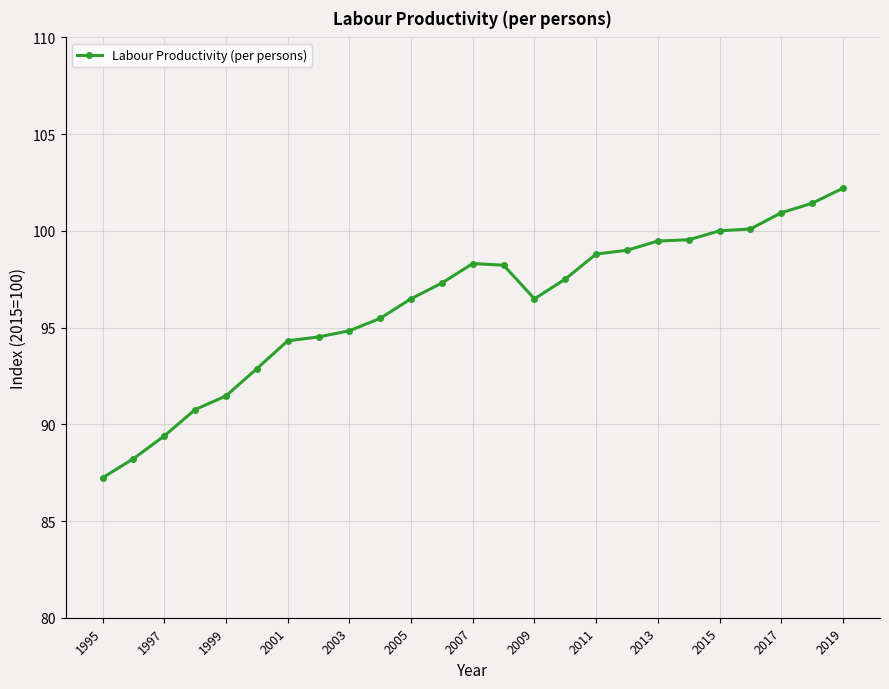

What is the difference between the maximum and minimum values?

15.0